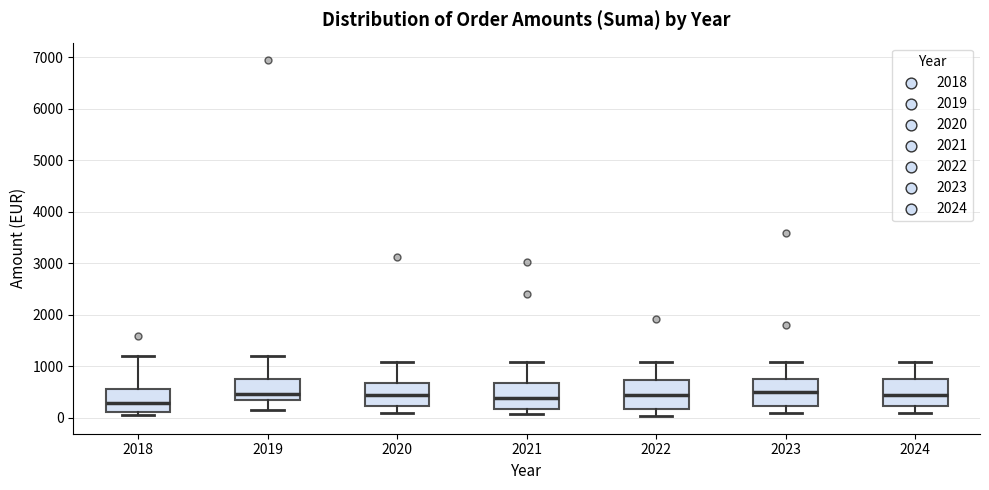

Where is the upper edge of the box at x = 2024 on the y-axis? The values are not printed on the chart, so give them approximately, as read against the axis.

800